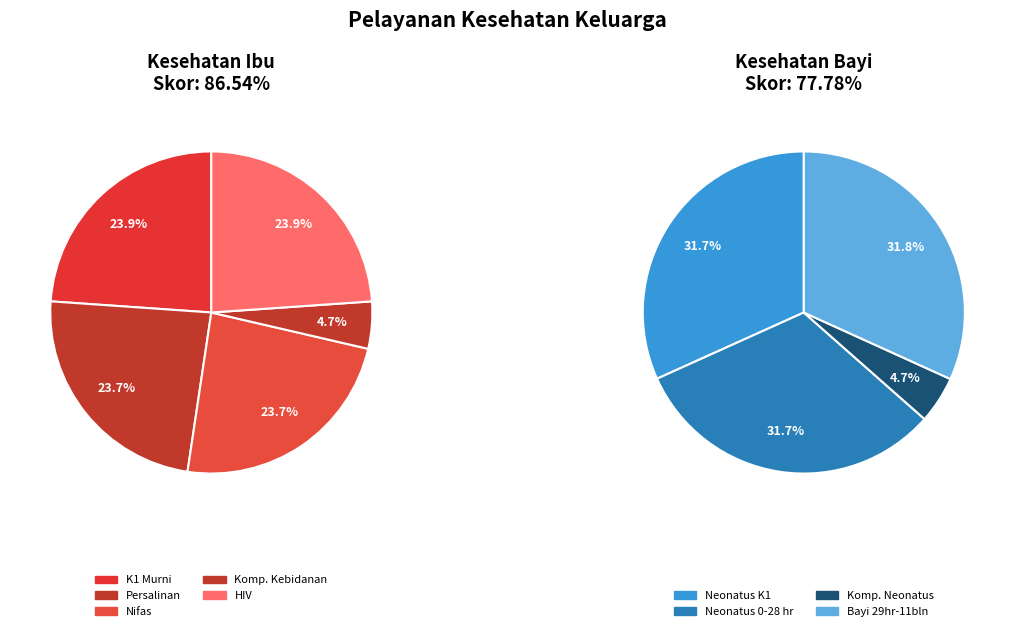

Count the number of slices in the pie.

5